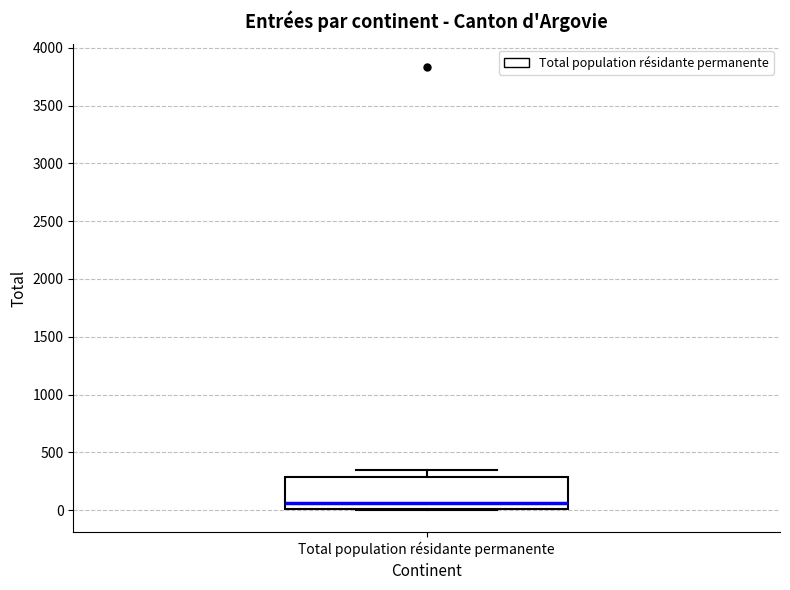

Where does the upper whisker of the box for Total population résidante permanente end on the y-axis? The values are not printed on the chart, so give them approximately, as read against the axis.

350